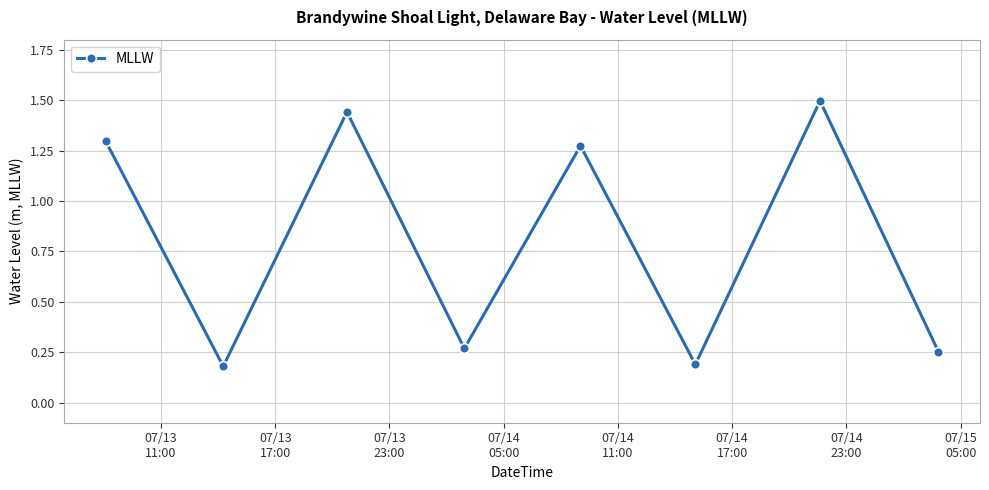

How many data points are less than 1?

4